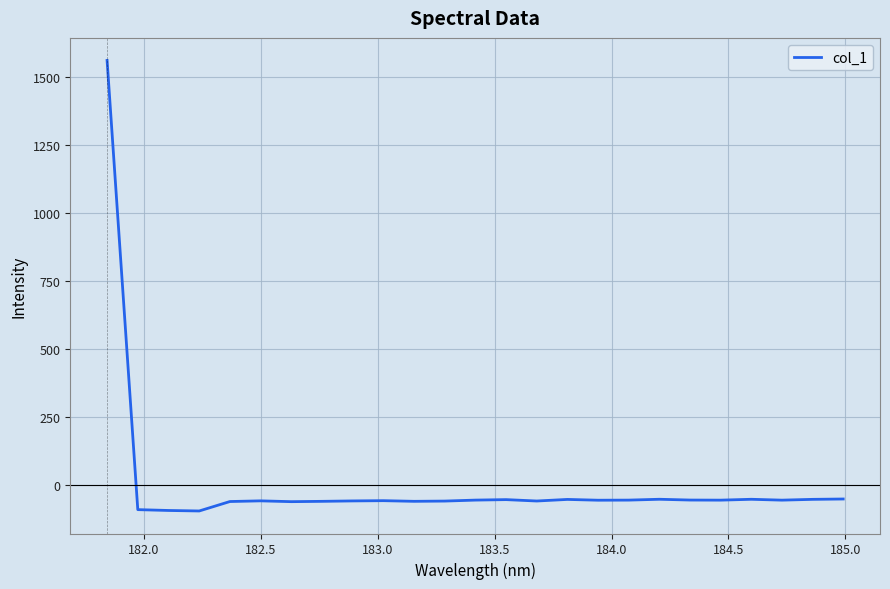

What is the smallest value displayed?

-95.8